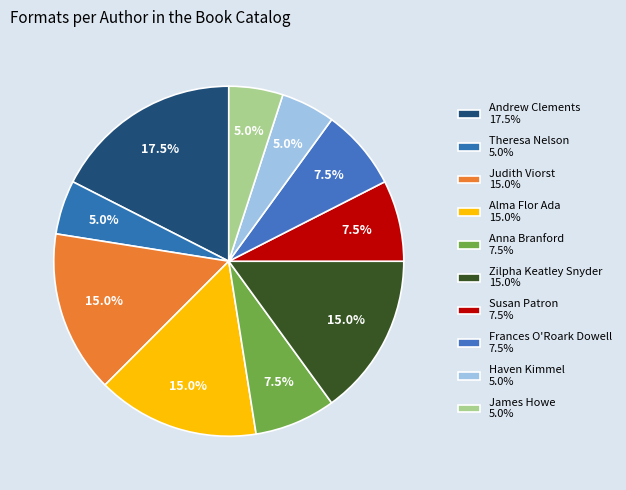

How many slices are in this pie chart?

10